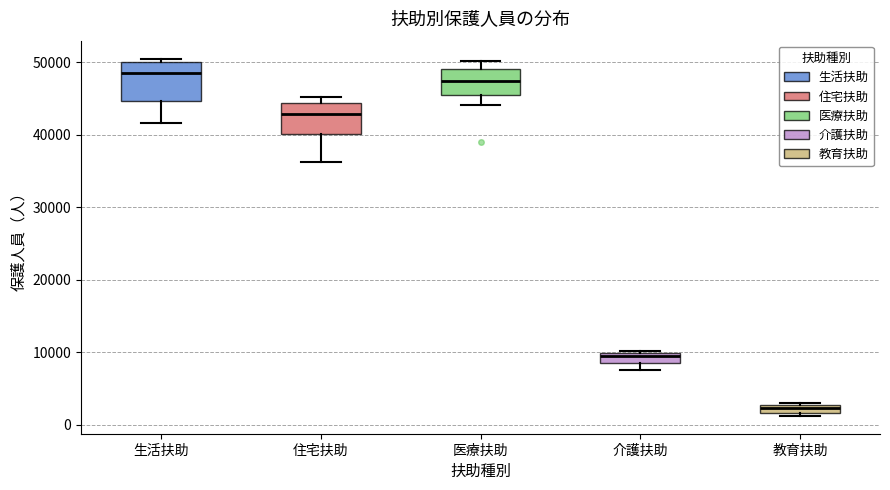

Which box is the tallest, from its lower edge to its upper edge?

生活扶助